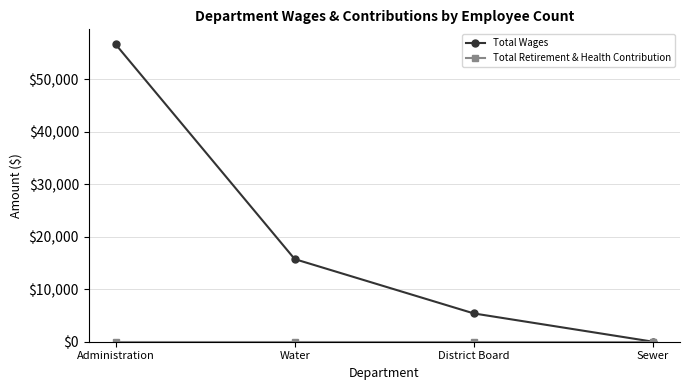

Does the chart have visible grid lines?

Yes